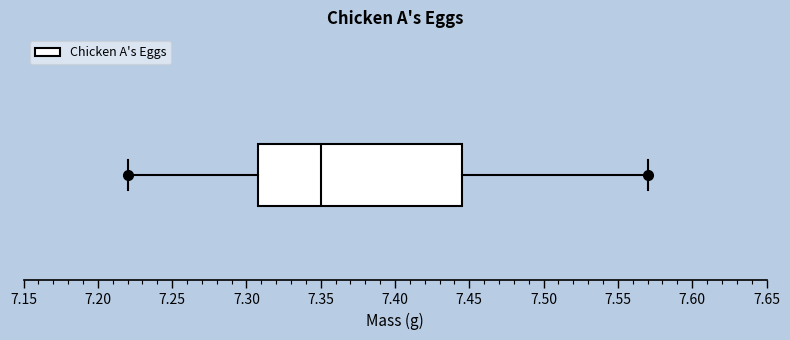

Transcribe this box plot: give where the median line is, the range the box spans, and where the two whiskers end, as read against the x-axis. The values are not printed on the chart, so give them approximately, as read against the axis.

median 7.350, box 7.310 to 7.445, whiskers 7.220 to 7.570